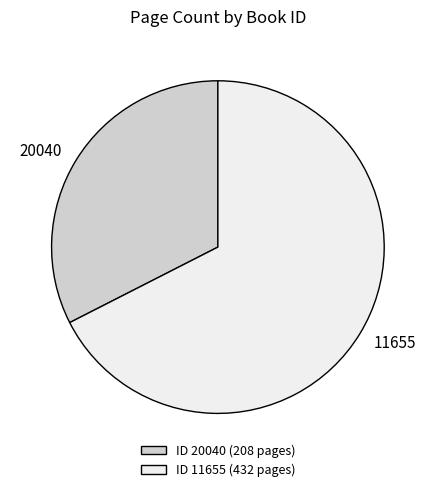

Do 20040 and 11655 together represent more than half of the pie?

Yes